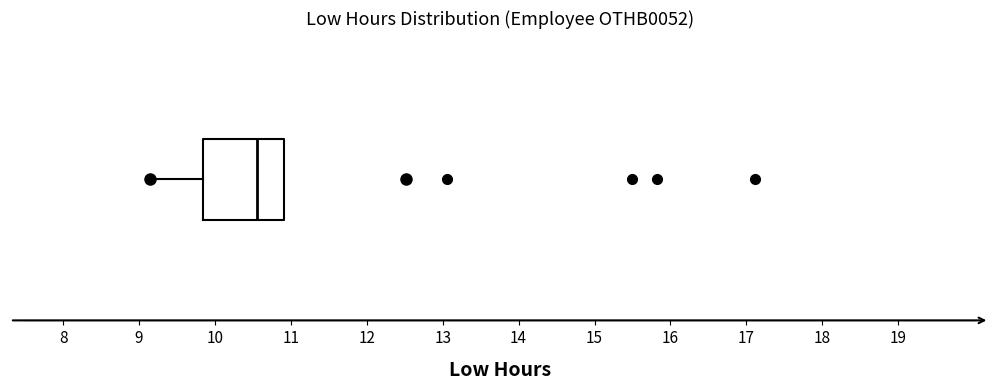

Transcribe this box plot: give where the median line is, the range the box spans, and where the two whiskers end, as read against the x-axis. The values are not printed on the chart, so give them approximately, as read against the axis.

median 10.6, box 9.8 to 10.9, whiskers 9.1 to 10.9